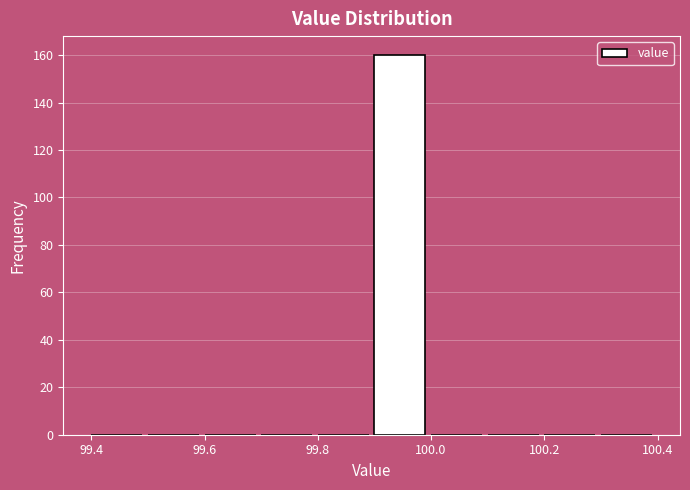

Reading left to right, list every bar in this chart as the range it spans on the x-axis followed by its height. The values are not printed on the chart, so give them approximately, as read against the axis.

99.4 to 99.5: 0
99.5 to 99.6: 0
99.6 to 99.7: 0
99.7 to 99.8: 0
99.8 to 99.9: 0
99.9 to 100.0: 160
100.0 to 100.1: 0
100.1 to 100.2: 0
100.2 to 100.3: 0
100.3 to 100.4: 0